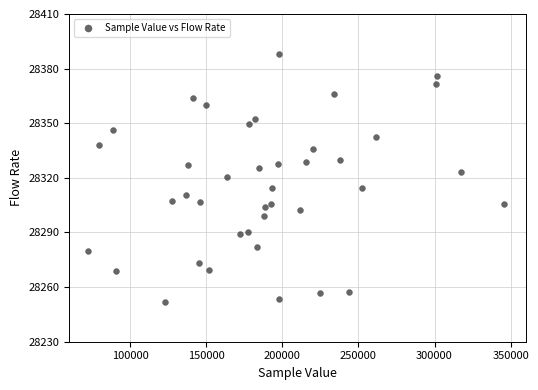

What is the range of Y values (max minus min)?

136.3